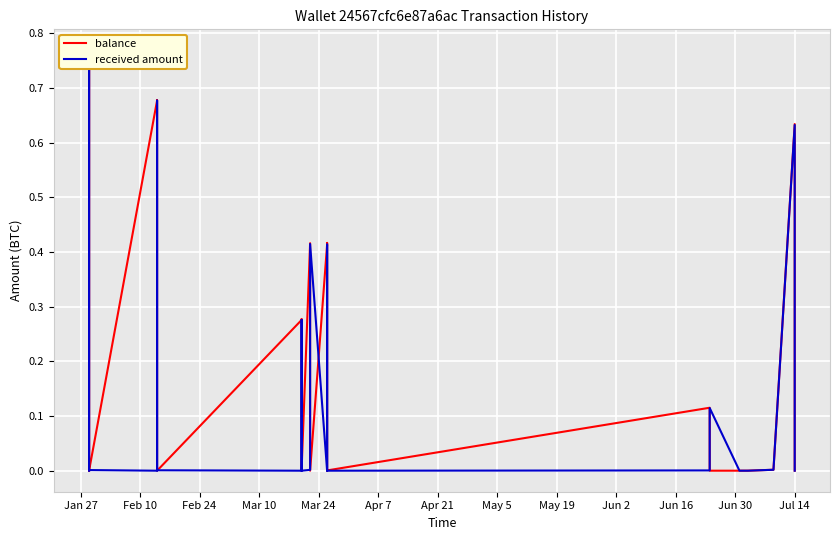

How many lines are shown in the chart?

2